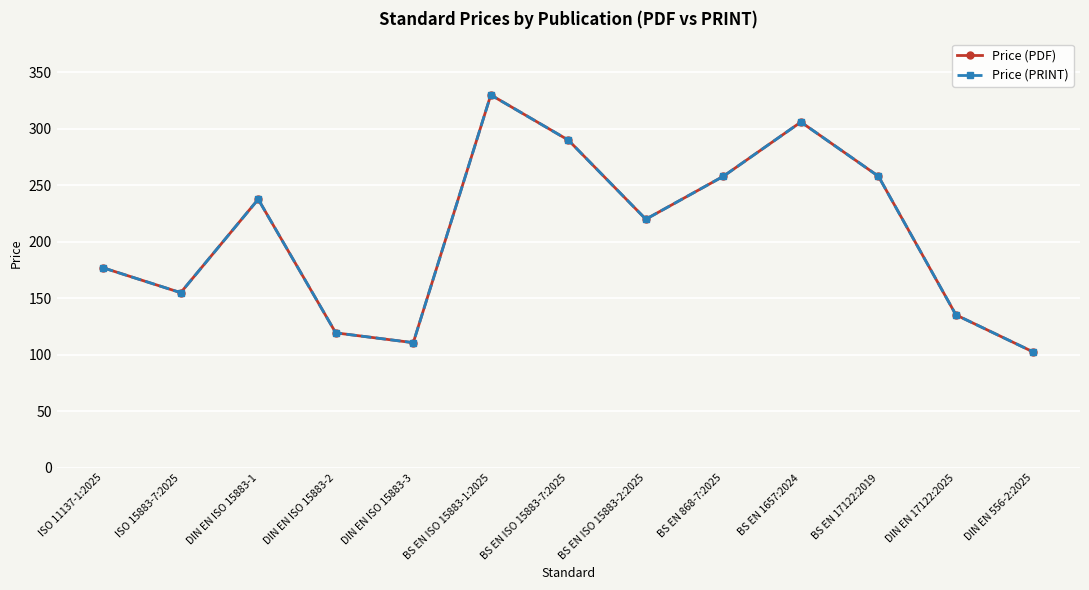

At which category is the sum across all series the highest?

BS EN ISO 15883-1:2025